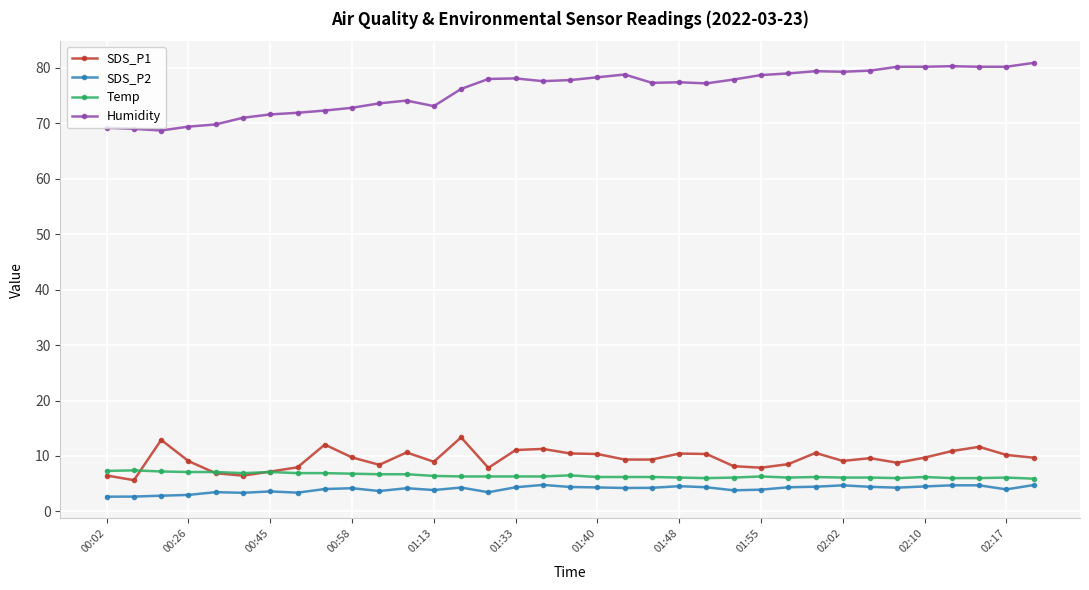

What is the highest value of the SDS_P2 series?

4.8